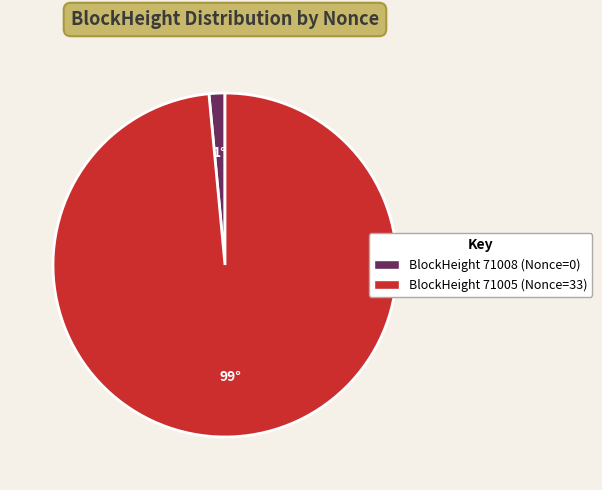

Is there a majority slice in this chart?

Yes